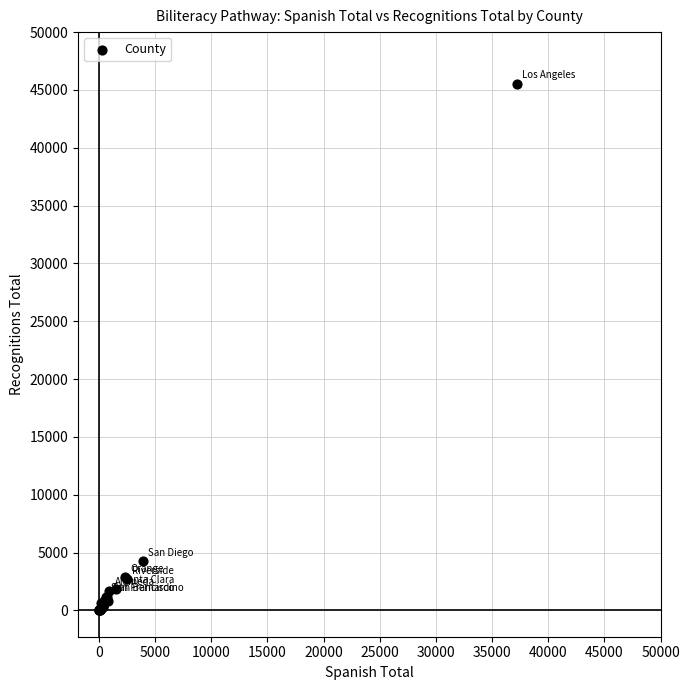

What Y value in the scatter plot is closest to 22755?

4243